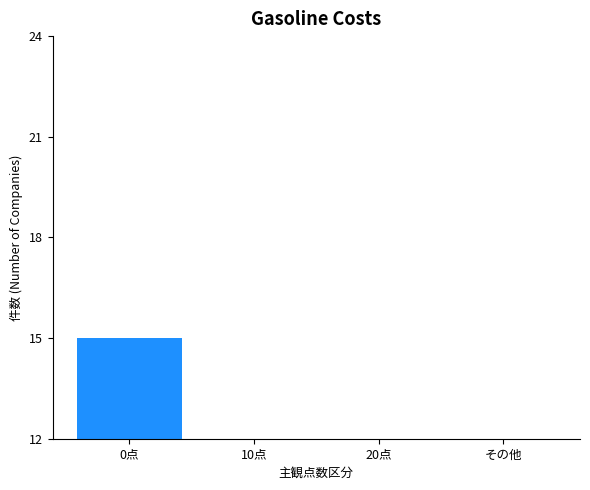

What is the difference between the maximum and minimum values?

14